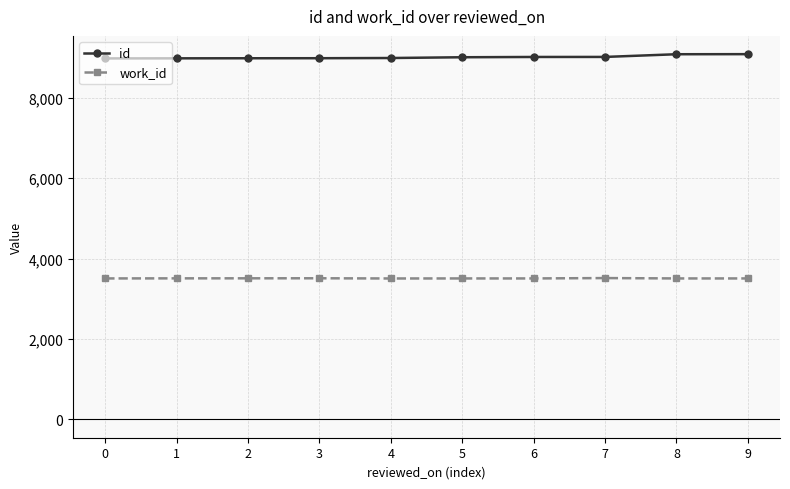

At how many categories does at least one series exceed 3733?

10